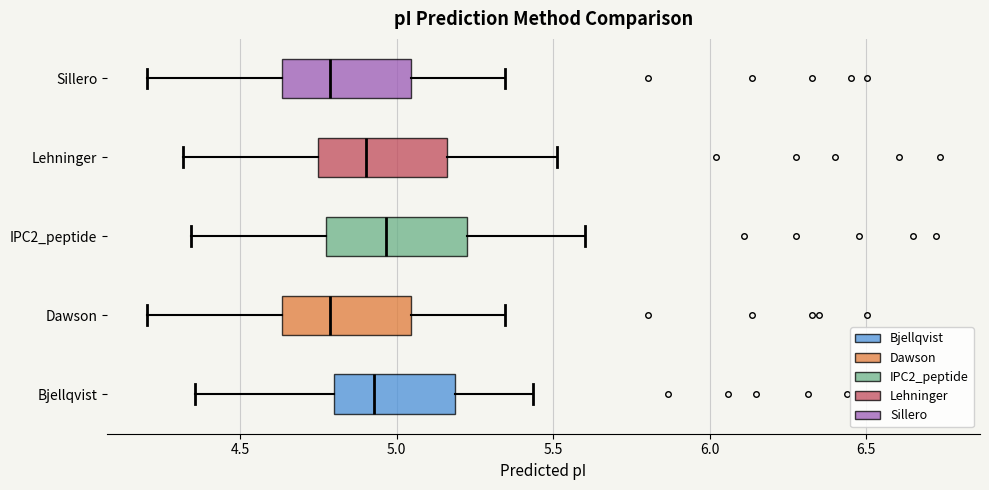

Where is the left edge of the box for Sillero on the x-axis? The values are not printed on the chart, so give them approximately, as read against the axis.

4.65